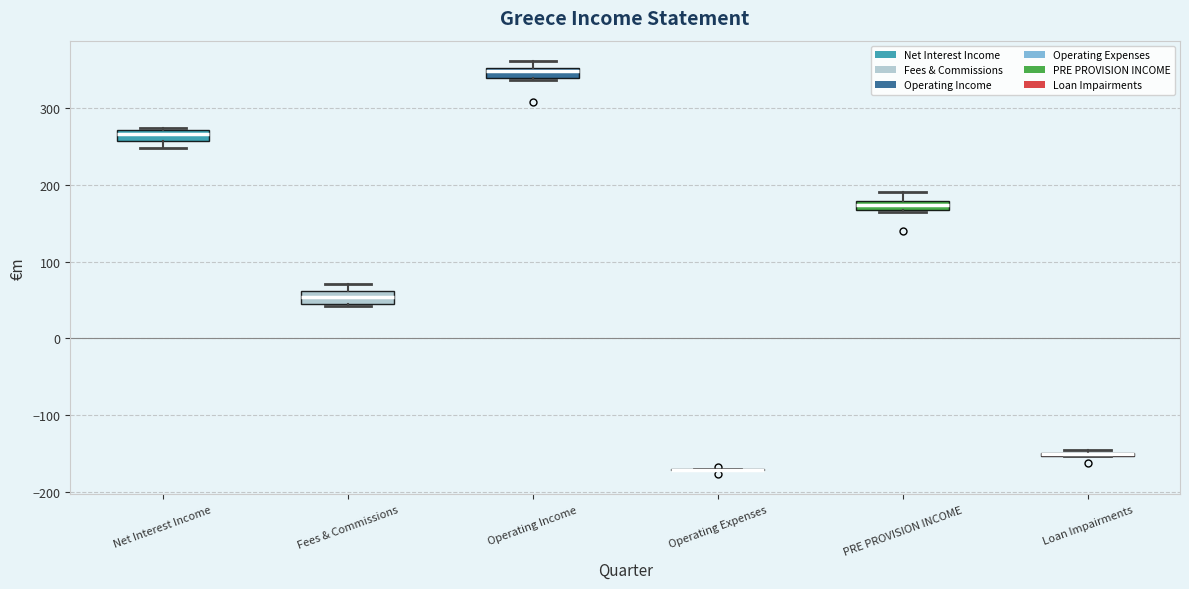

Where is the upper edge of the box for Fees & Commissions on the y-axis? The values are not printed on the chart, so give them approximately, as read against the axis.

60